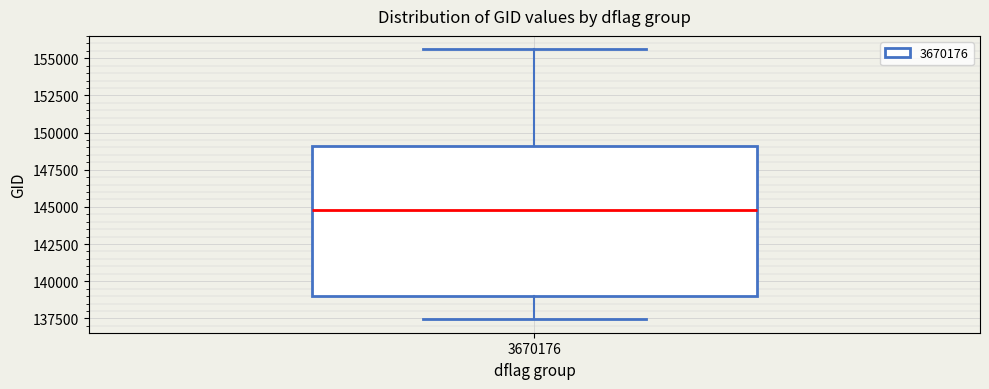

Where does the upper whisker of the box at x = 3670176 end on the y-axis? The values are not printed on the chart, so give them approximately, as read against the axis.

155500